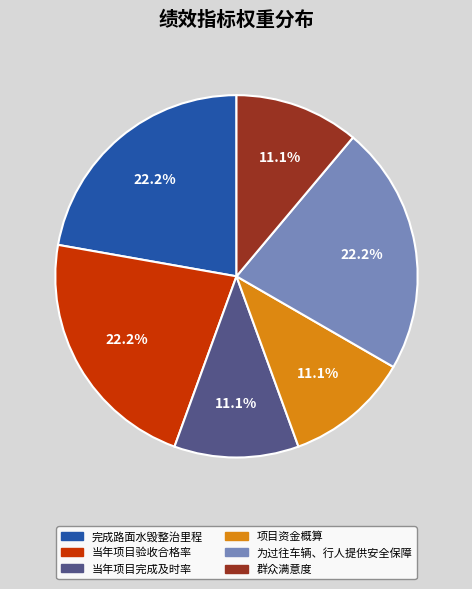

What is the ratio of the value at 项目资金概算 to the value at 当年项目验收合格率?

0.5